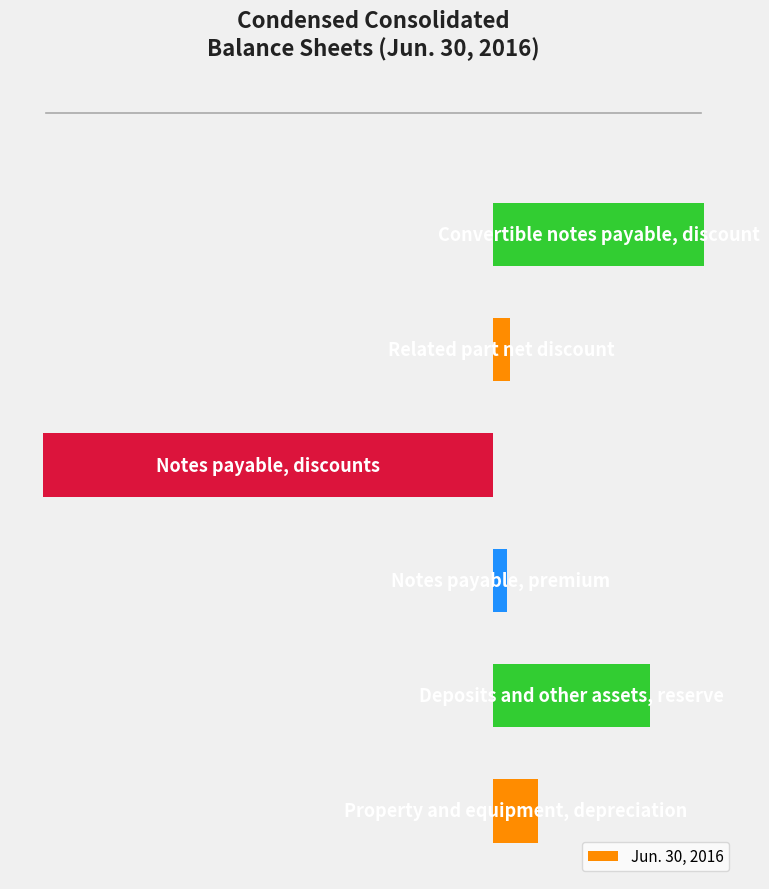

What is the difference between the second highest and second lowest values?

102500